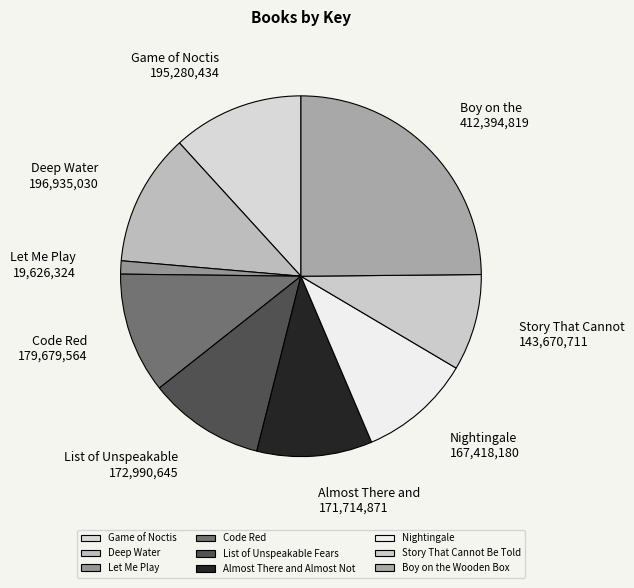

Rank the categories by value from highest to lowest.

Boy on the Wooden Box, Deep Water, Game of Noctis, Code Red, List of Unspeakable Fears, Almost There and Almost Not, Nightingale, Story That Cannot Be Told, Let Me Play